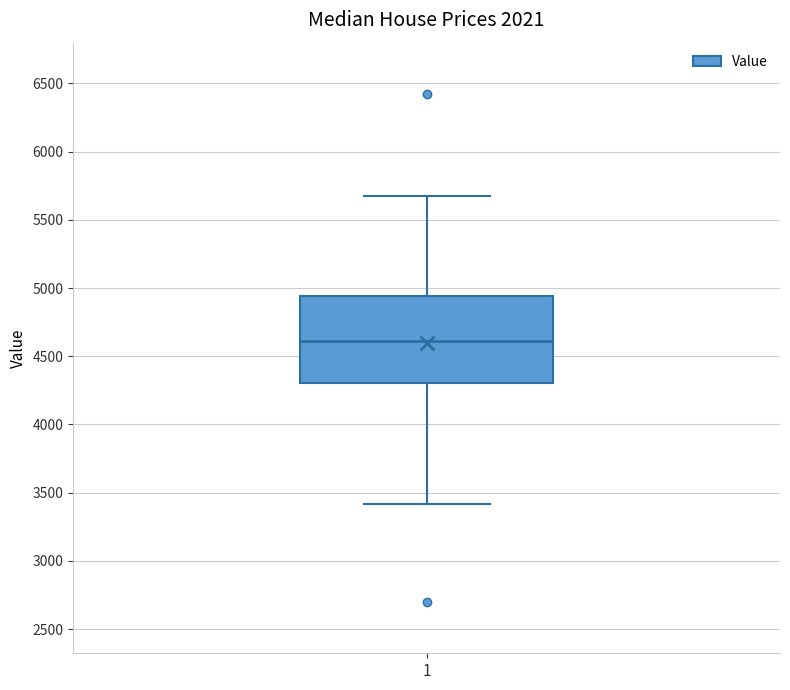

Read this box plot against the y-axis: the position of the median line, the range covered by the box, and the ends of both whiskers. The values are not printed on the chart, so give them approximately, as read against the axis.

median 4600, box 4300 to 4950, whiskers 3400 to 5650